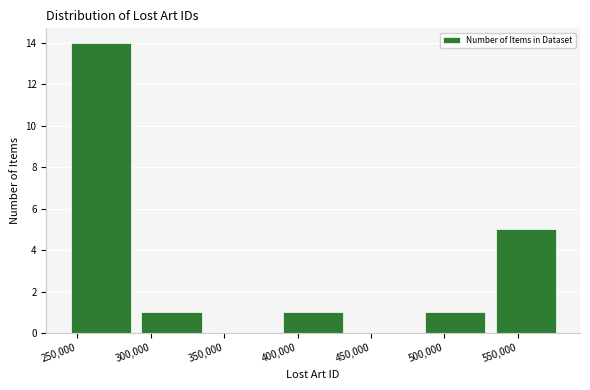

Reading left to right, transcribe this chart: for each bar, give the range it covers on the x-axis and its height. Neither the bar edges nor the heights are printed on the chart, so give them approximately, as read against the axes.

240000 to 290000: 14
290000 to 340000: 1
340000 to 385000: 0
385000 to 435000: 1
435000 to 485000: 0
485000 to 530000: 1
530000 to 580000: 5